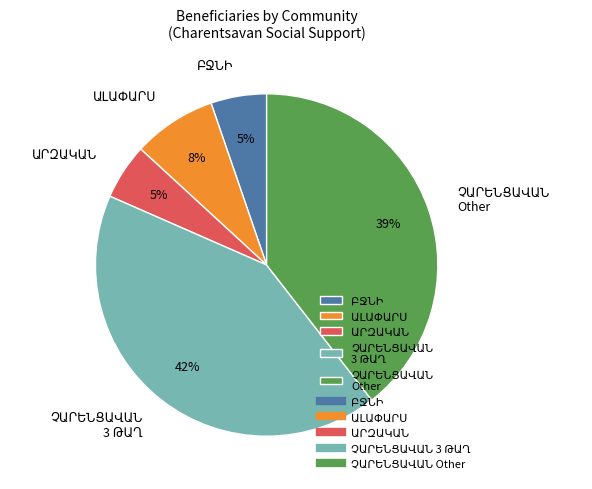

To the nearest percent, what is the difference between the largest and smallest slice percentages?

37%